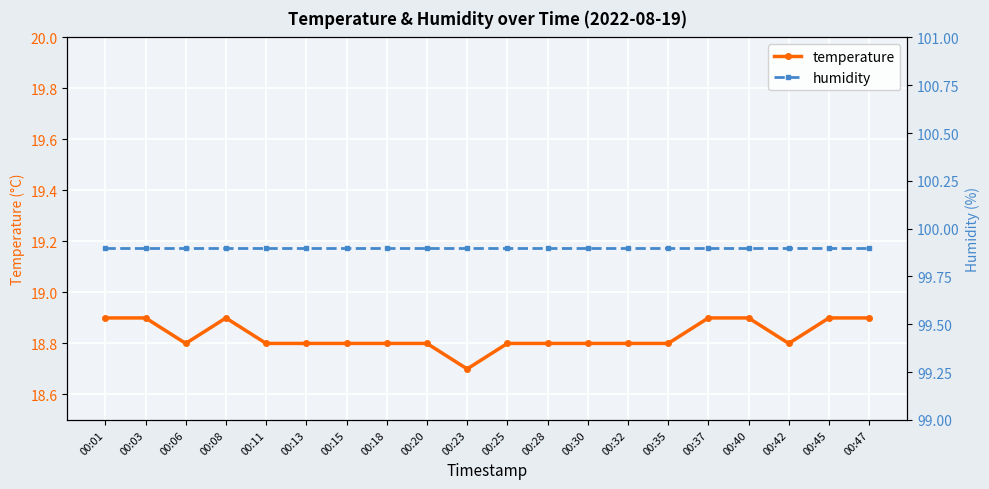

Reading left to right, list all the values displayed in this chart.

temperature: 00:01=18.9	00:03=18.9	00:06=18.8	00:08=18.9	00:11=18.8	00:13=18.8	00:15=18.8	00:18=18.8	00:20=18.8	00:23=18.7	00:25=18.8	00:28=18.8	00:30=18.8	00:32=18.8	00:35=18.8	00:37=18.9	00:40=18.9	00:42=18.8	00:45=18.9	00:47=18.9
humidity: 00:01=99.9	00:03=99.9	00:06=99.9	00:08=99.9	00:11=99.9	00:13=99.9	00:15=99.9	00:18=99.9	00:20=99.9	00:23=99.9	00:25=99.9	00:28=99.9	00:30=99.9	00:32=99.9	00:35=99.9	00:37=99.9	00:40=99.9	00:42=99.9	00:45=99.9	00:47=99.9